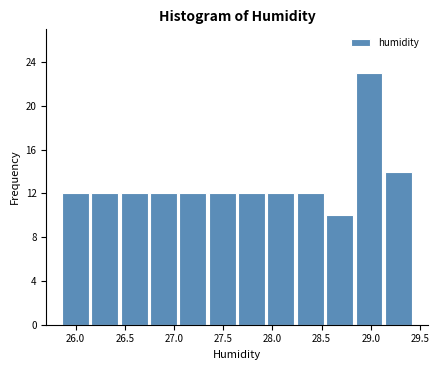

Reading left to right, list every bar in this chart as the range it spans on the x-axis followed by its height. Neither the bar edges nor the heights are printed on the chart, so give them approximately, as read against the axes.

25.85 to 26.15: 12
26.15 to 26.45: 12
26.45 to 26.75: 12
26.75 to 27.05: 12
27.05 to 27.35: 12
27.35 to 27.65: 12
27.65 to 27.95: 12
27.95 to 28.25: 12
28.25 to 28.55: 12
28.55 to 28.85: 10
28.85 to 29.15: 23
29.15 to 29.45: 14